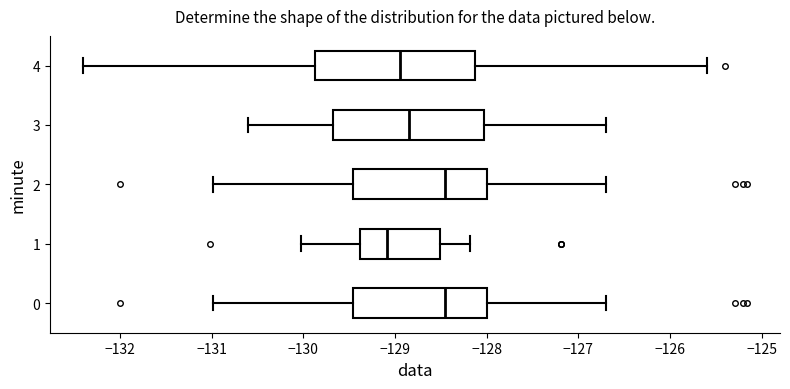

Reading bottom to top, transcribe this box plot: for each box, give where its median line is, the range the box spans, and where its two whiskers end, as read against the x-axis. The values are not printed on the chart, so give them approximately, as read against the axis.

0: median -128.5, box -129.5 to -128.0, whiskers -131.0 to -126.7
1: median -129.1, box -129.4 to -128.5, whiskers -130.0 to -128.2
2: median -128.5, box -129.5 to -128.0, whiskers -131.0 to -126.7
3: median -128.8, box -129.7 to -128.0, whiskers -130.6 to -126.7
4: median -128.9, box -129.9 to -128.1, whiskers -132.4 to -125.6